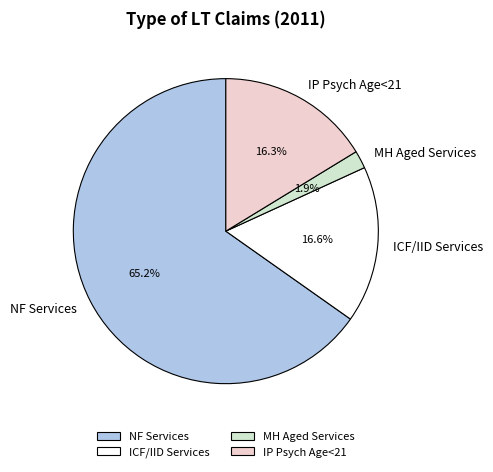

Do IP Psych Age<21 and NF Services together represent more than half of the pie?

Yes